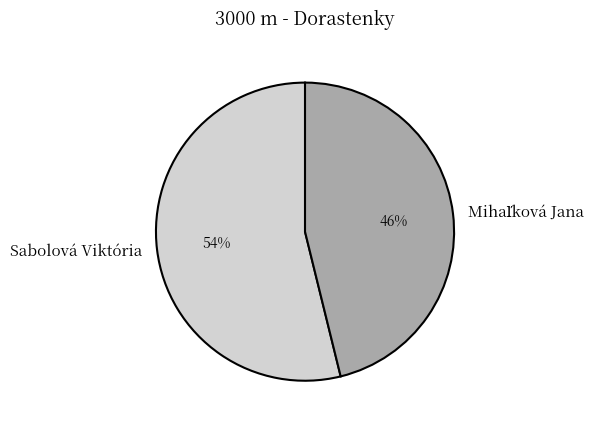

What percentage is the Sabolová Viktória slice, to the nearest percent?

54%